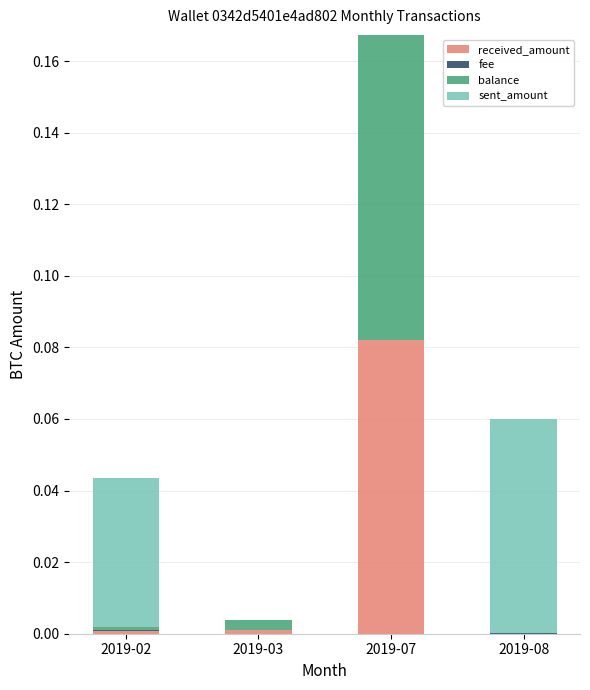

At which category is the sum across all series the highest?

2019-07